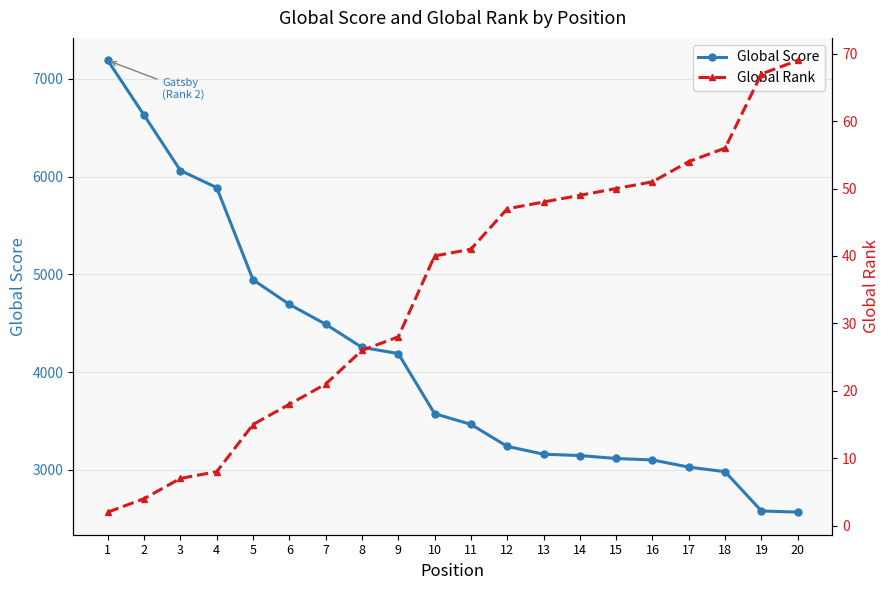

How many data points does each series have?

20